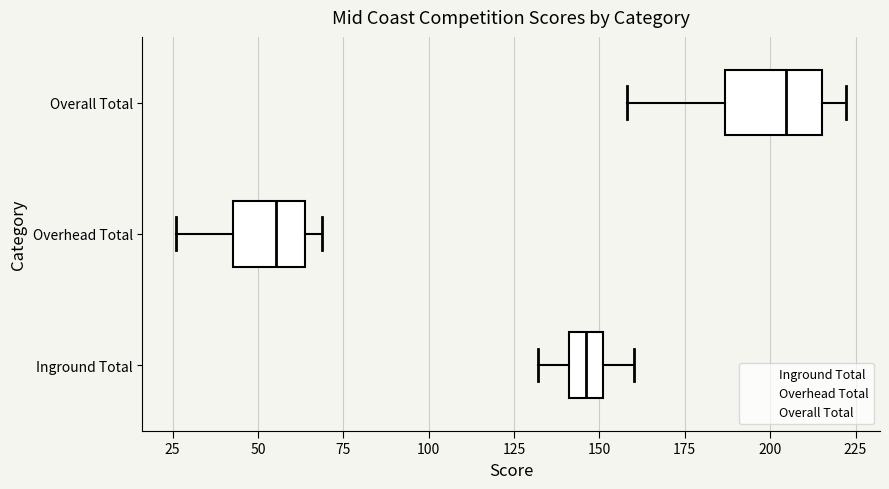

Where is the left edge of the box for Inground Total on the x-axis? The values are not printed on the chart, so give them approximately, as read against the axis.

140